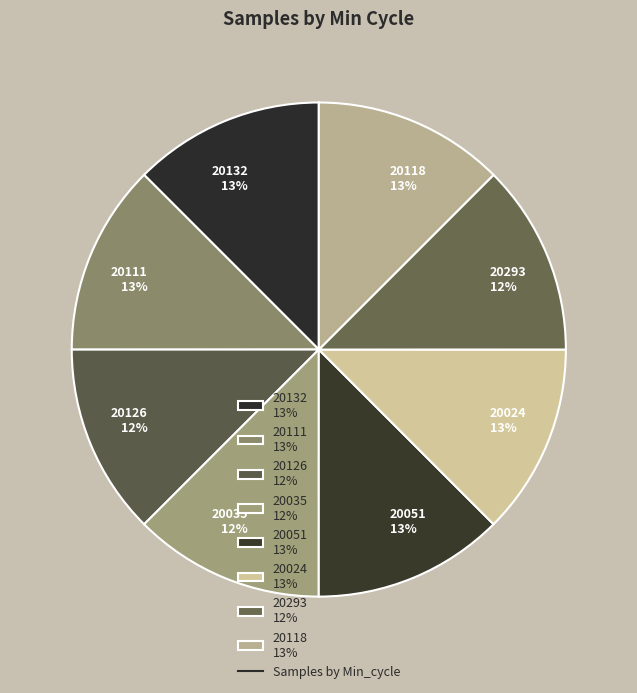

Is the sum of 20293 12% and 20051 13% greater than half?

No